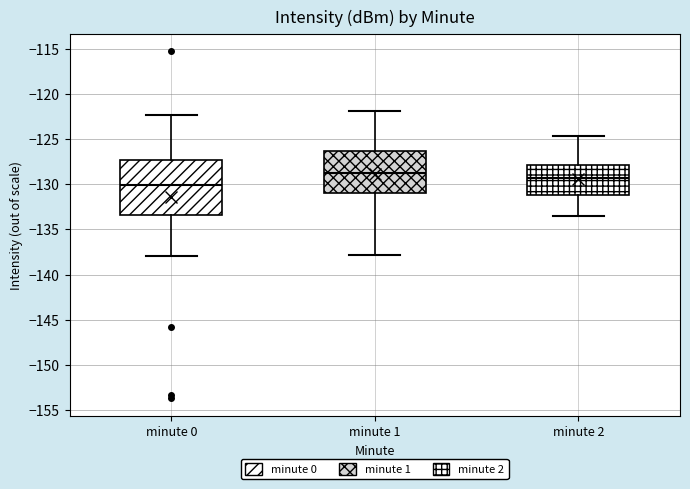

Where does the median line of the box for minute 0 sit on the y-axis? The values are not printed on the chart, so give them approximately, as read against the axis.

-130.0